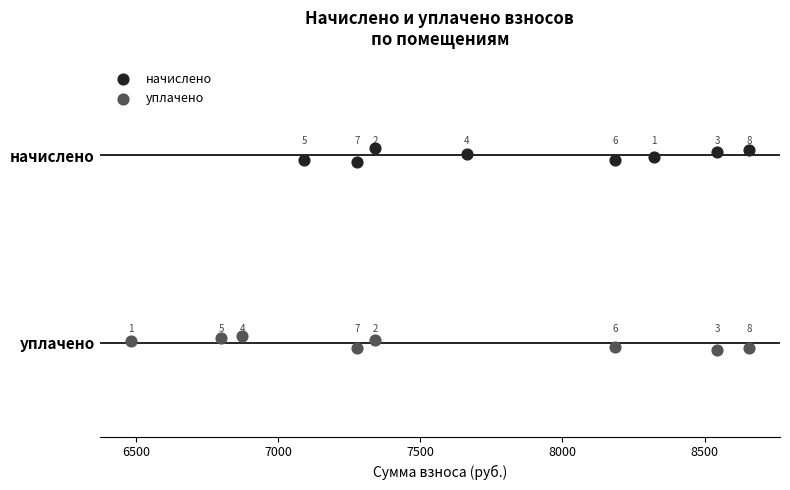

Which series has the largest Y range (max minus min)?

уплачено